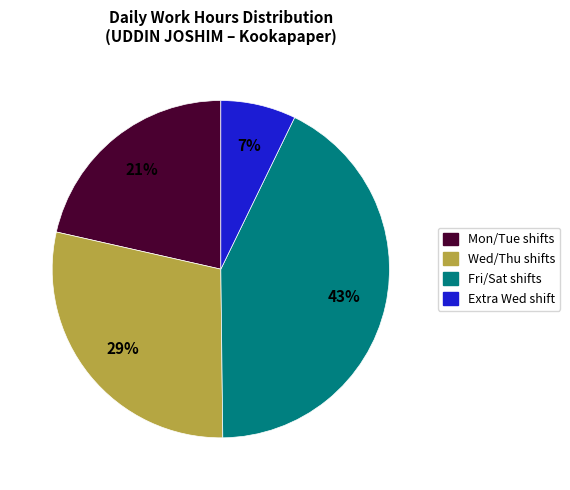

Is there any slice that represents more than half of the pie?

No